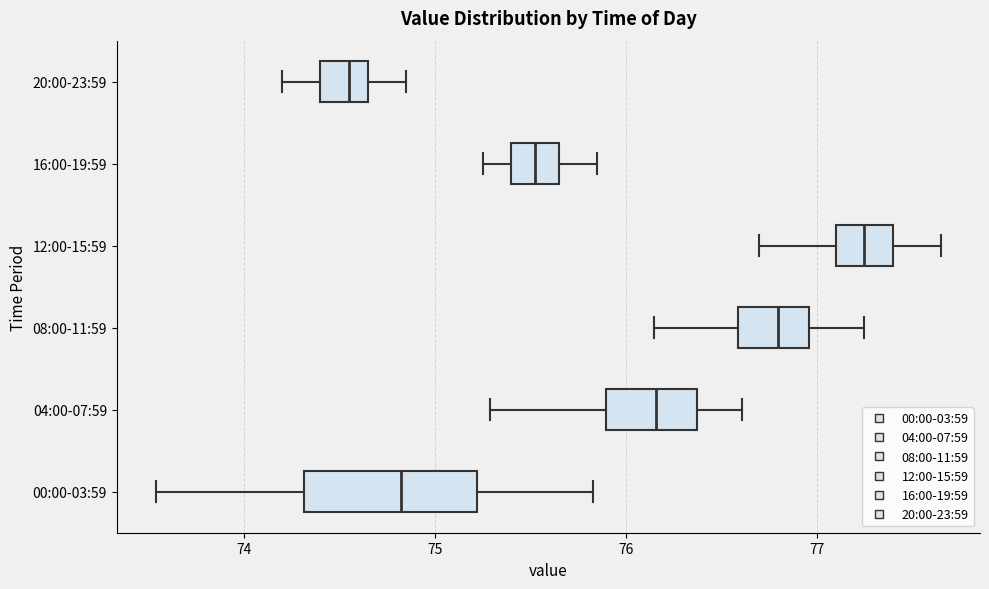

Where does the left whisker of the box for 00:00-03:59 end on the x-axis? The values are not printed on the chart, so give them approximately, as read against the axis.

73.5